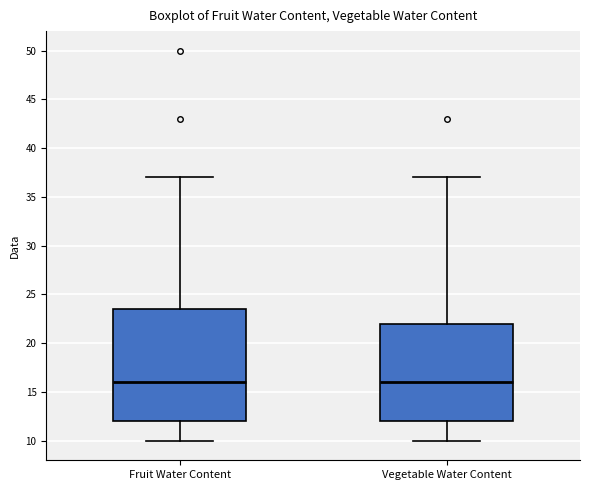

Where does the upper whisker of the box for Vegetable Water Content end on the y-axis? The values are not printed on the chart, so give them approximately, as read against the axis.

37.0